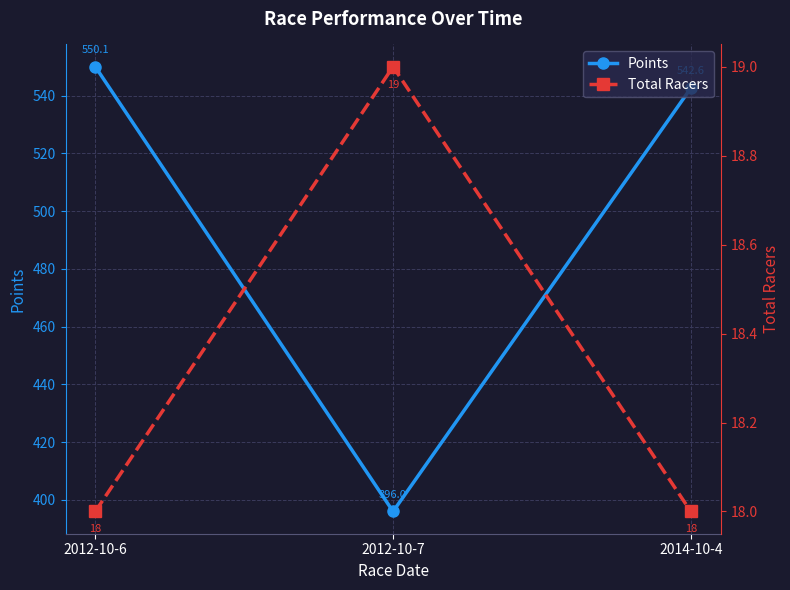

Where does the Points series first go above 542?

2012-10-6